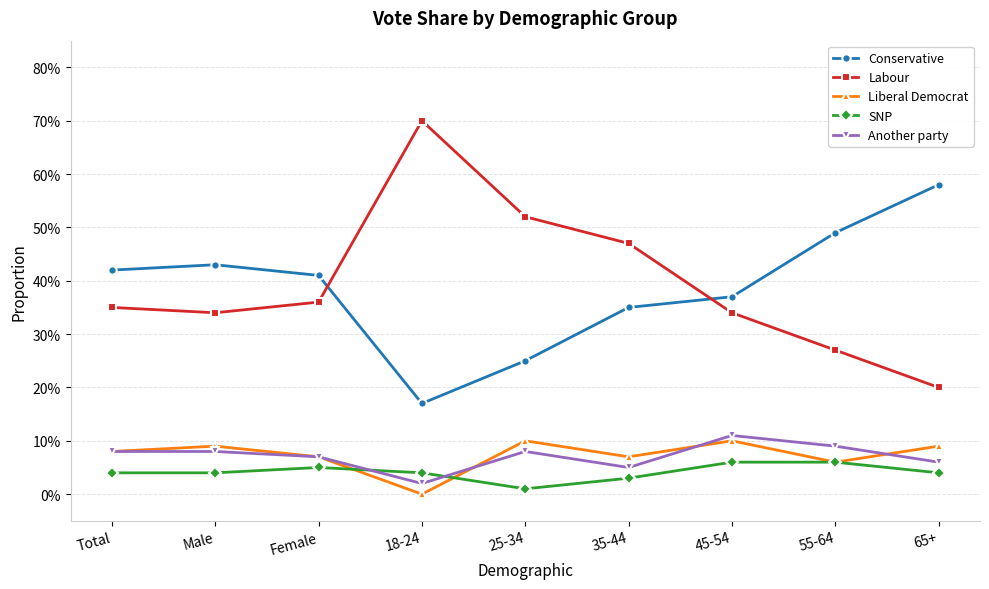

Reading right to left, list all the values displayed in this chart.

Conservative: 0.6	0.5	0.4	0.3	0.2	0.2	0.4	0.4	0.4
Labour: 0.2	0.3	0.3	0.5	0.5	0.7	0.4	0.3	0.3
Liberal Democrat: 0.1	0.1	0.1	0.1	0.1	0.0	0.1	0.1	0.1
SNP: 0.0	0.1	0.1	0.0	0.0	0.0	0.1	0.0	0.0
Another party: 0.1	0.1	0.1	0.1	0.1	0.0	0.1	0.1	0.1